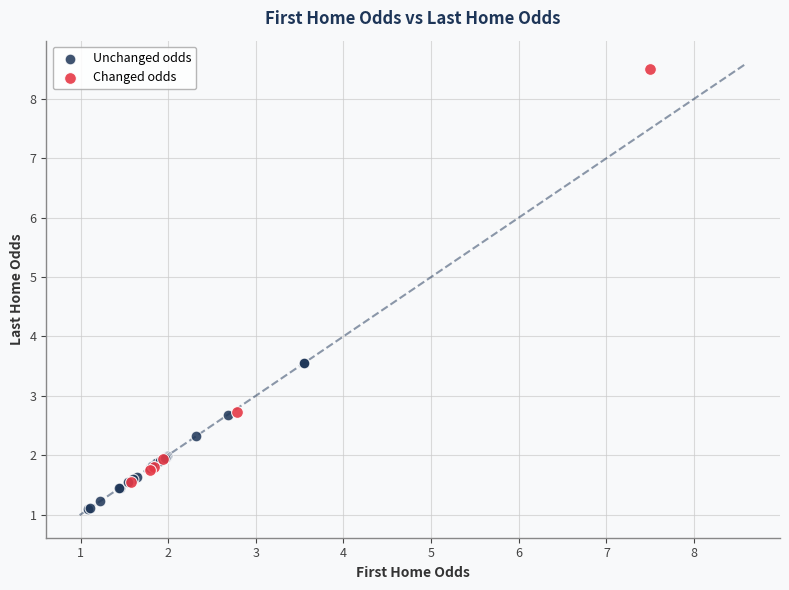

Which series reaches the minimum Y coordinate?

Unchanged odds